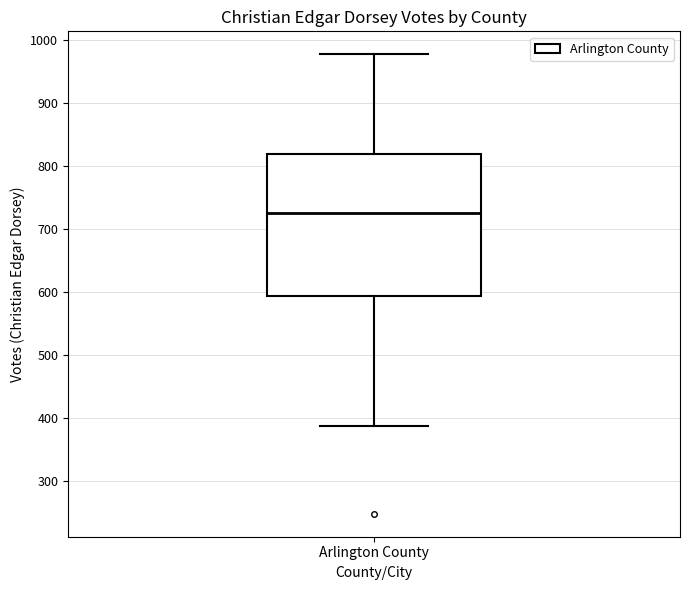

Transcribe this box plot: give where the median line is, the range the box spans, and where the two whiskers end, as read against the y-axis. The values are not printed on the chart, so give them approximately, as read against the axis.

median 730, box 590 to 820, whiskers 390 to 980